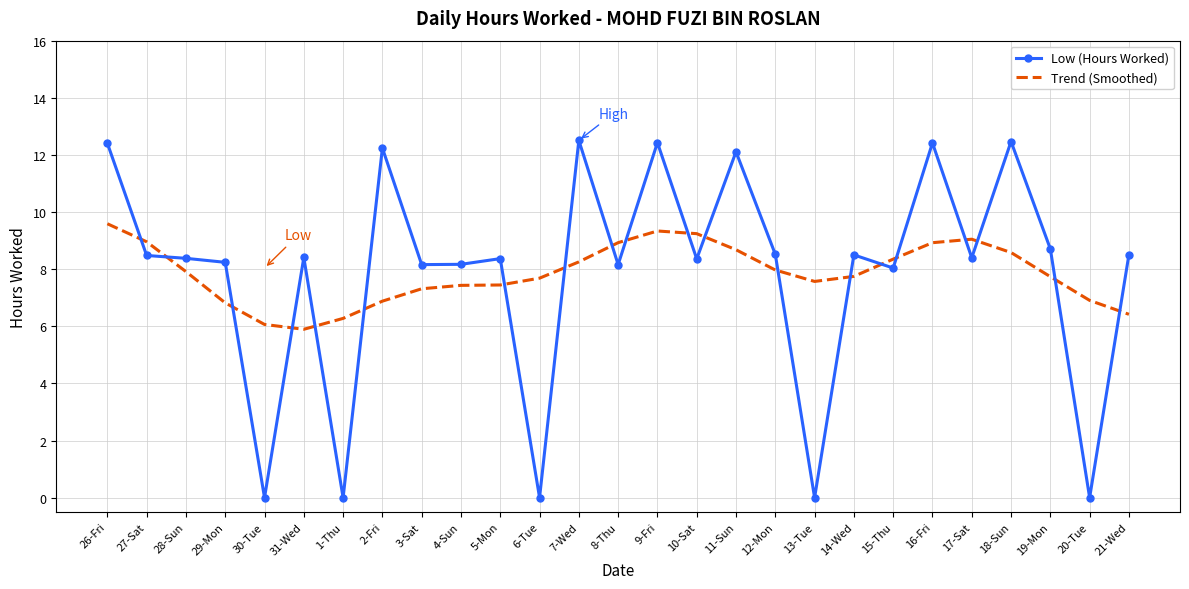

What is the highest value of the Low (Hours Worked) series?

12.5